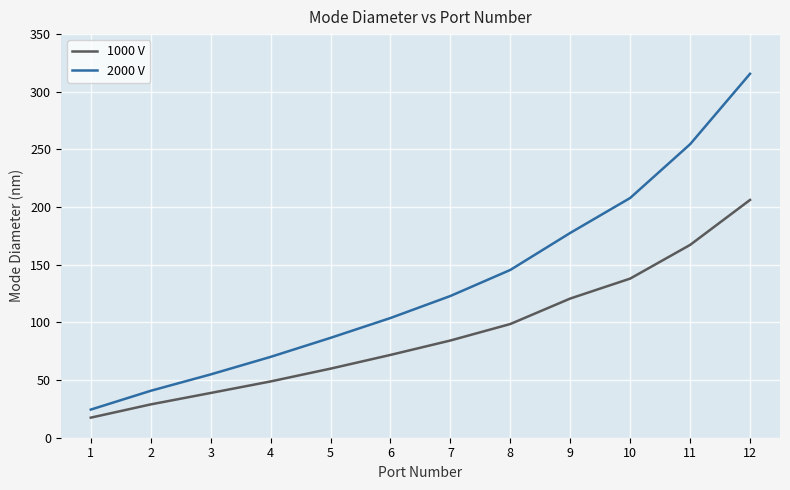

Reading left to right, extract all data points from this chart.

1000 V: 1=17.4	2=28.9	3=38.8	4=48.8	5=59.9	6=71.8	7=84.3	8=98.6	9=120.7	10=138.0	11=167.2	12=206.2
2000 V: 1=24.4	2=40.7	3=54.9	4=70.1	5=86.6	6=103.8	7=122.9	8=145.5	9=177.6	10=207.9	11=254.5	12=315.6